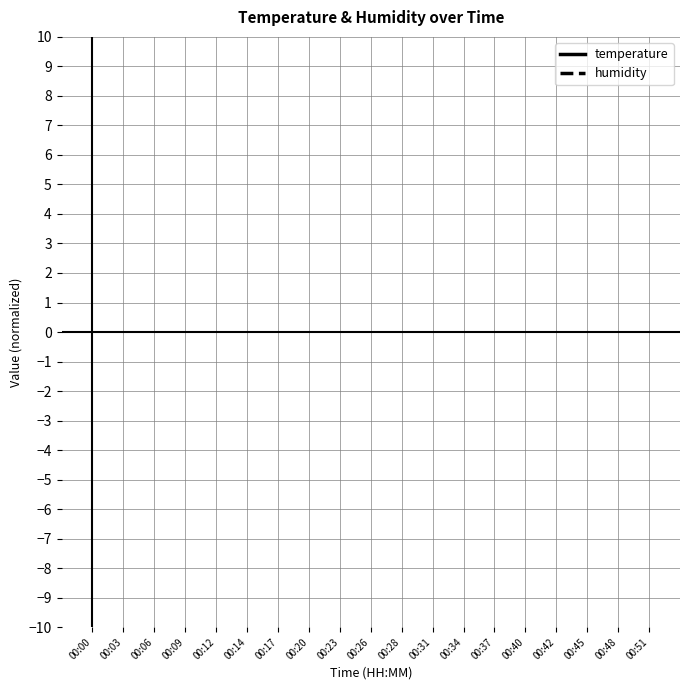

True or false: humidity and temperature intersect in this chart.

False